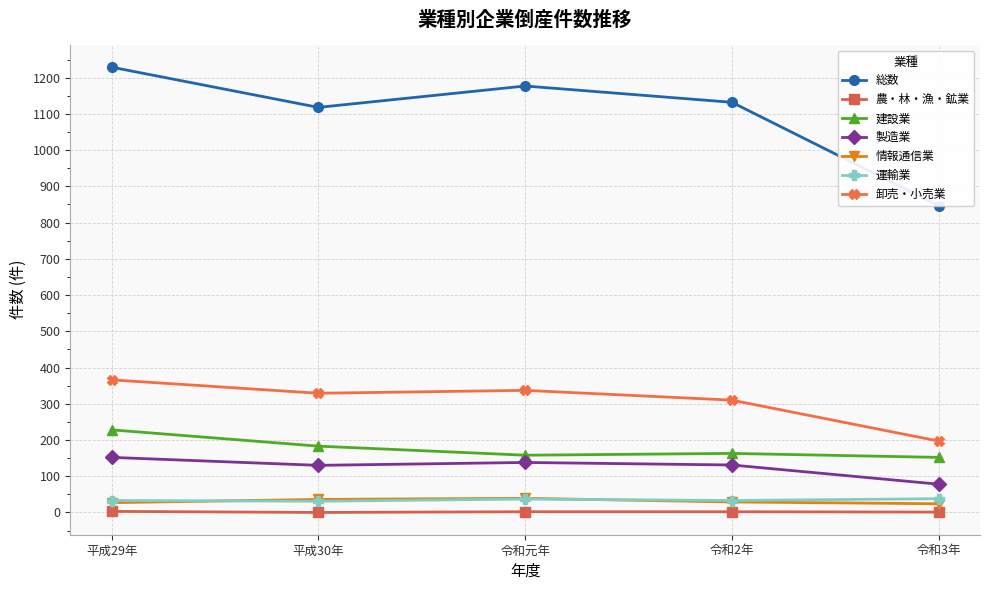

Is it true that 運輸業 equals 33 at 平成29年?

True